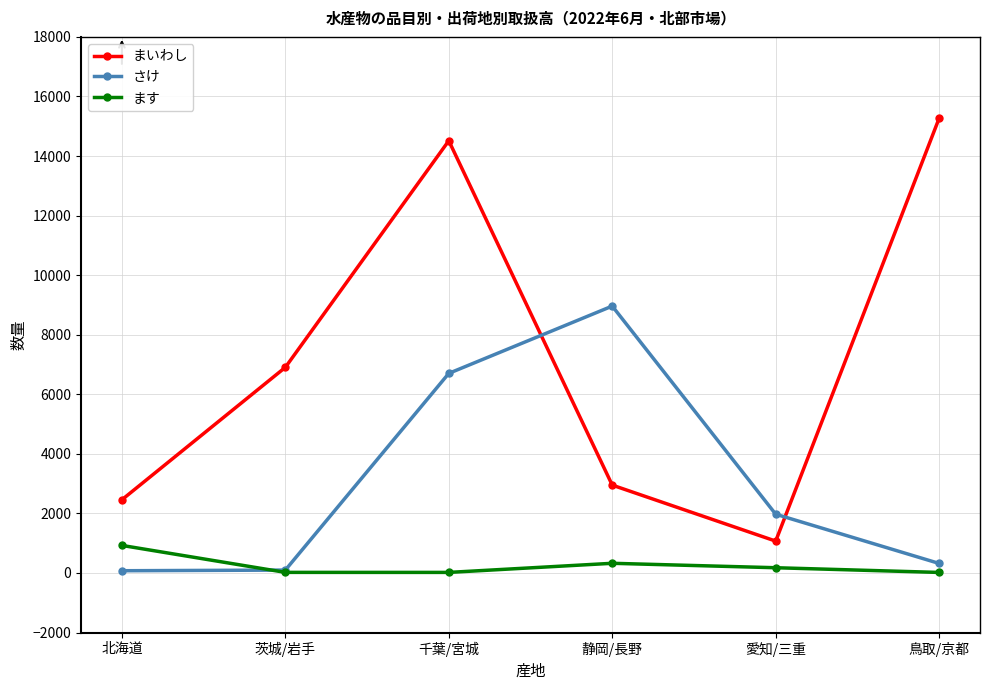

Is the value of まいわし at 千葉/宮城 greater than the value of さけ at 鳥取/京都?

Yes